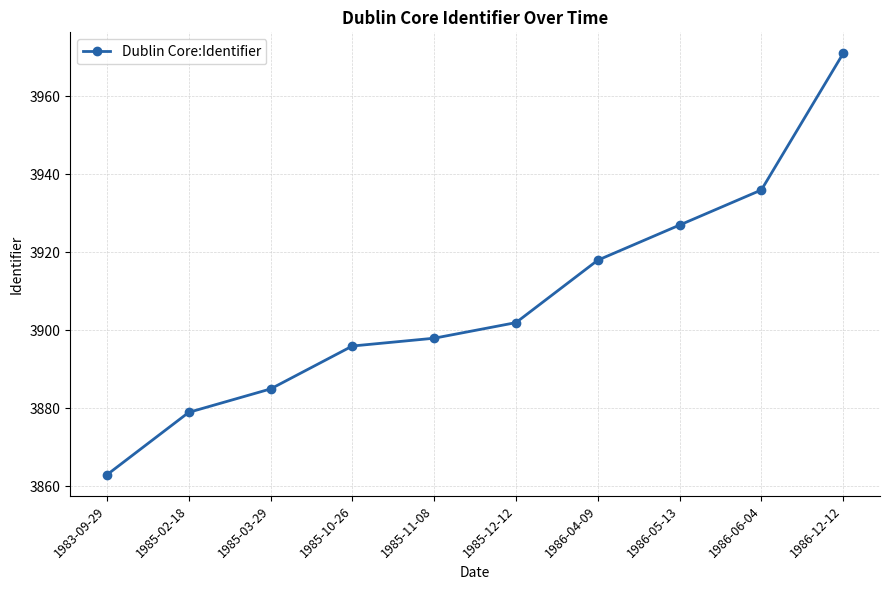

Rank the categories by value from lowest to highest.

1983-09-29, 1985-02-18, 1985-03-29, 1985-10-26, 1985-11-08, 1985-12-12, 1986-04-09, 1986-05-13, 1986-06-04, 1986-12-12